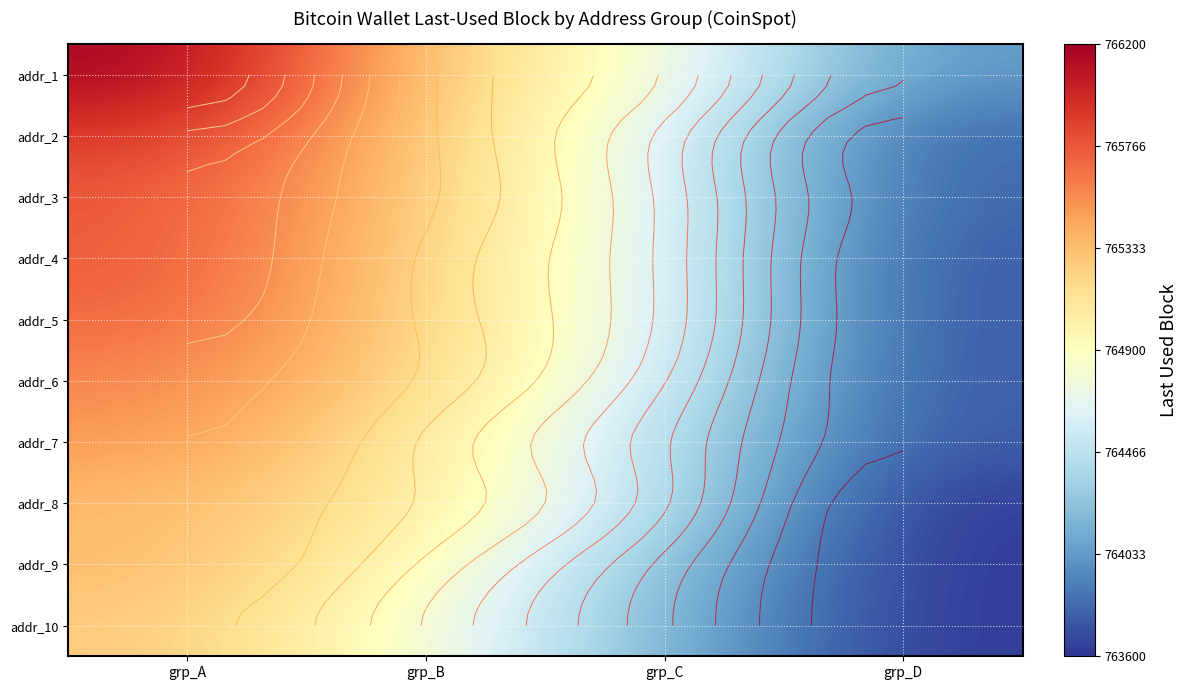

Which category has the highest value across all series?

grp_A